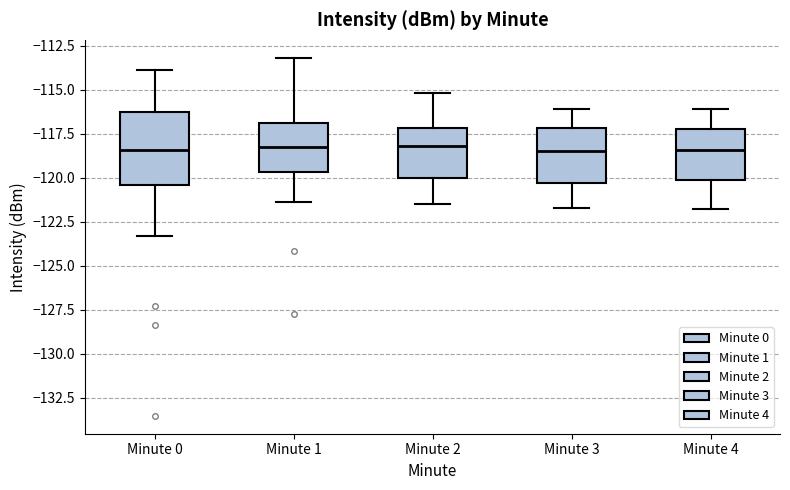

Comparing the boxes themselves (not the whiskers), which one is the tallest?

Minute 0